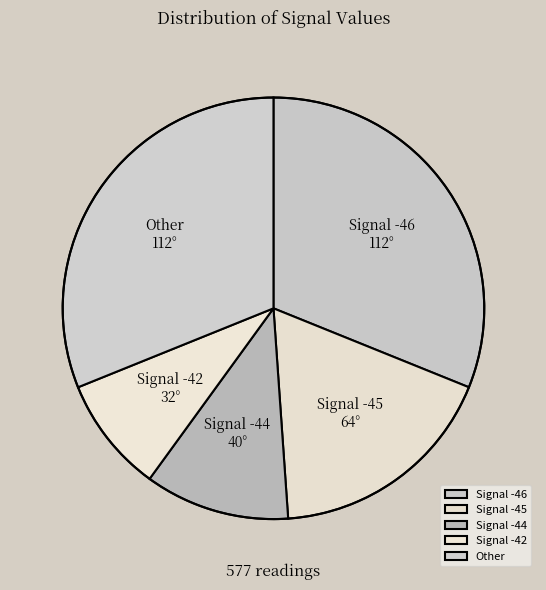

How many slices are in this pie chart?

5